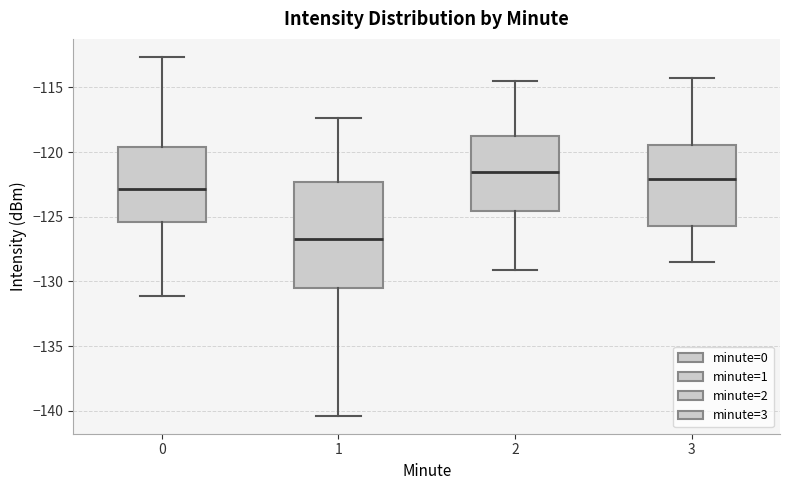

Which box's median line is the lowest?

1